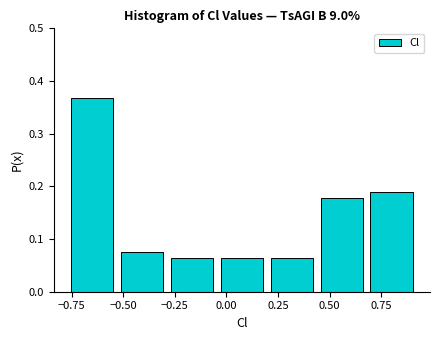

Reading left to right, transcribe this chart: for each bar, give the range it covers on the x-axis and its height. Neither the bar edges nor the heights are printed on the chart, so give them approximately, as read against the axes.

-0.75 to -0.50: 0.37
-0.50 to -0.25: 0.08
-0.25 to -0.05: 0.06
-0.05 to 0.20: 0.06
0.20 to 0.45: 0.06
0.45 to 0.70: 0.18
0.70 to 0.95: 0.19